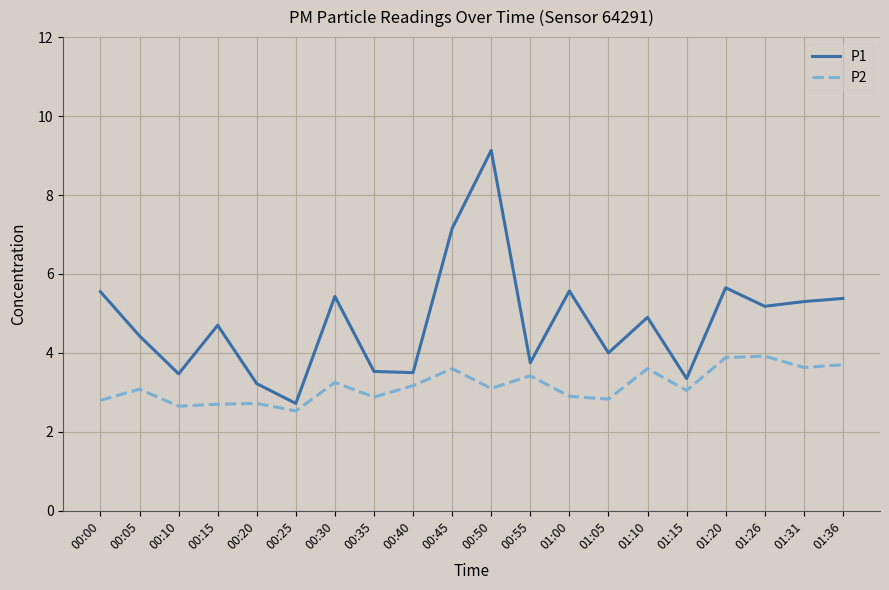

Rank the series by their maximum value, from highest to lowest.

P1, P2